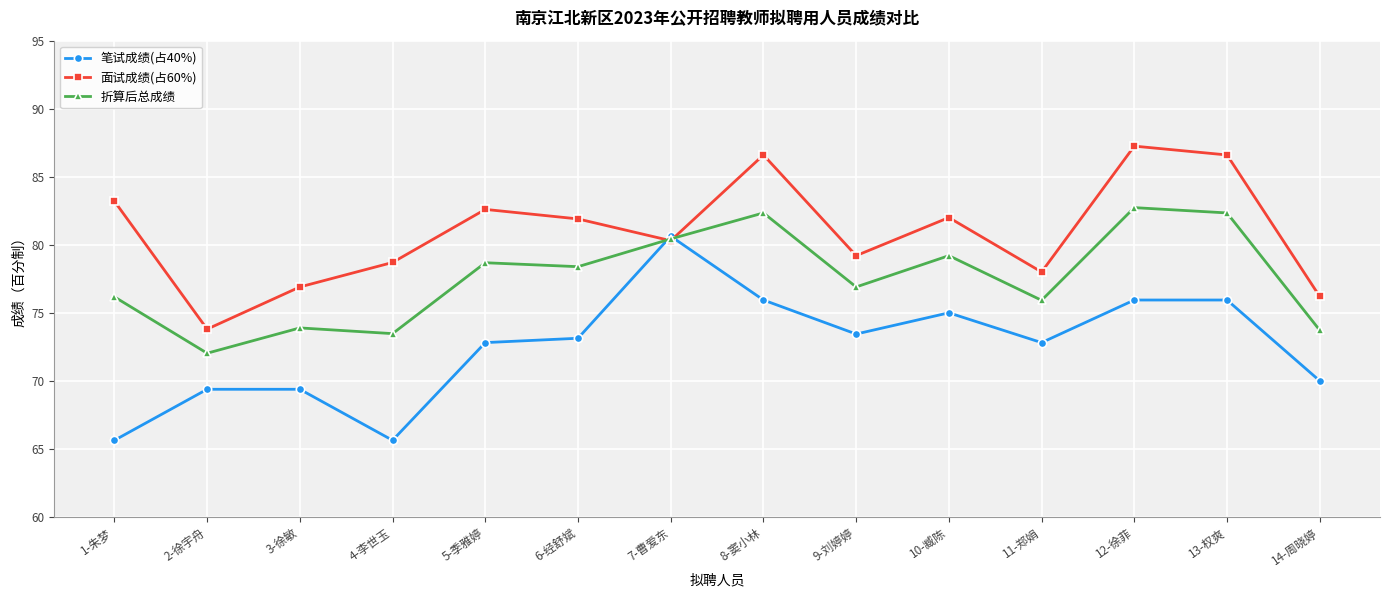

Which series changed the most between 8-窦小林 and 10-臧陈?

面试成绩(占60%)